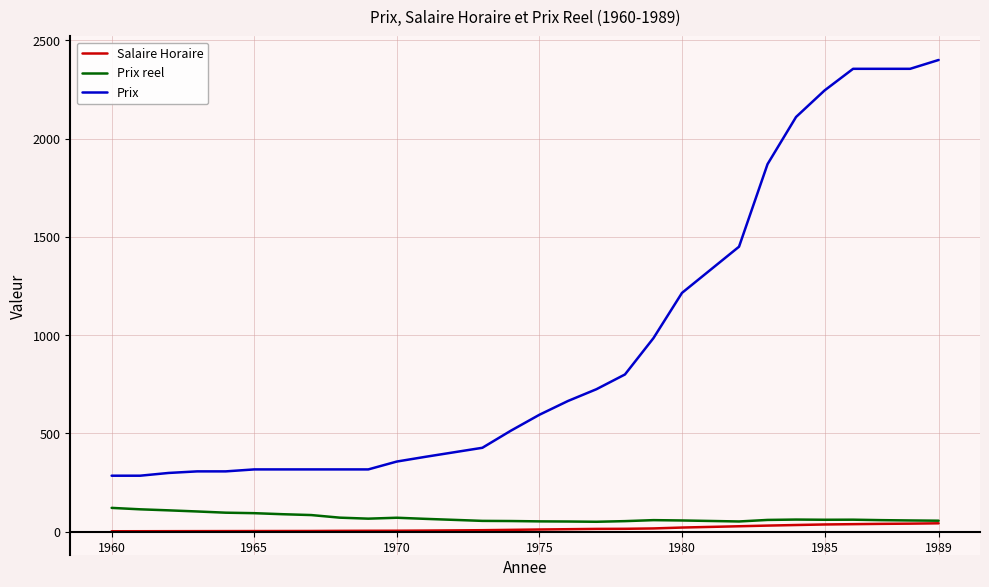

Which series has the widest spread of values?

Prix